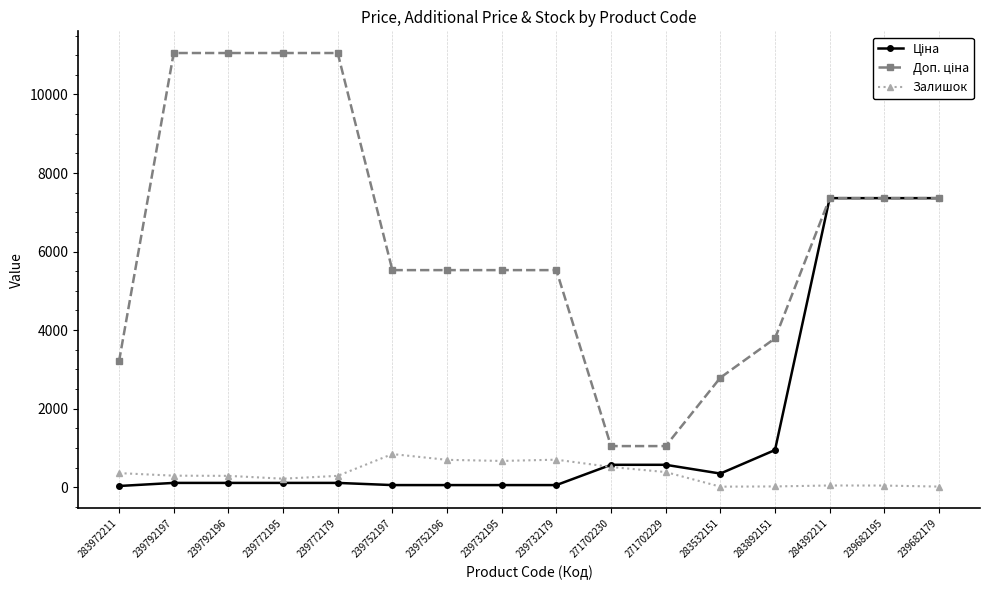

How many data points in Залишок are less than 295?

8